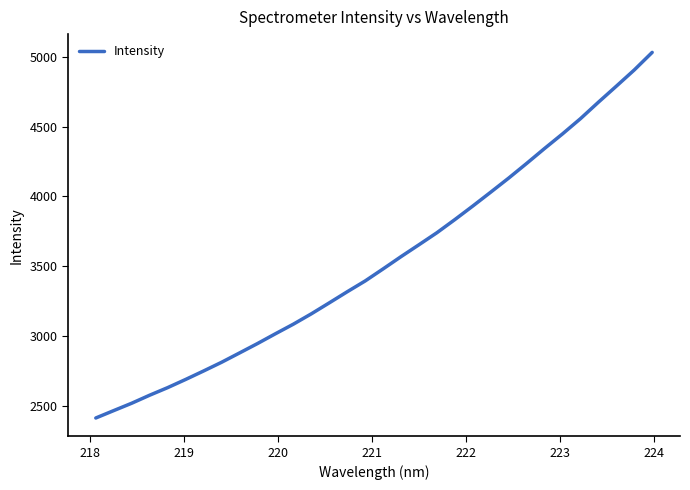

What is the greatest value displayed?

5031.6